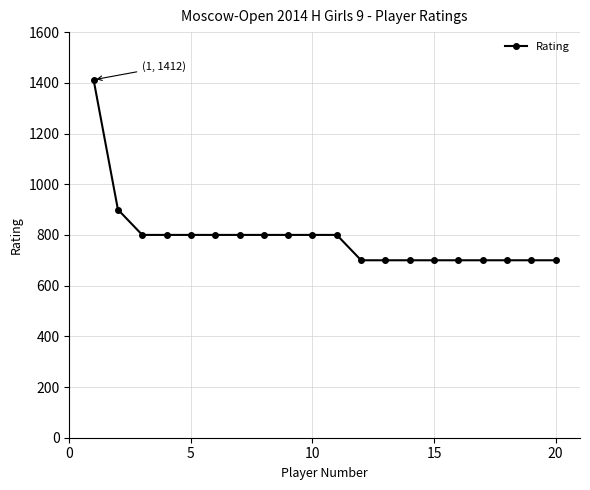

Reading left to right, list all the values displayed in this chart.

1412	900	800	800	800	800	800	800	800	800	800	700	700	700	700	700	700	700	700	700